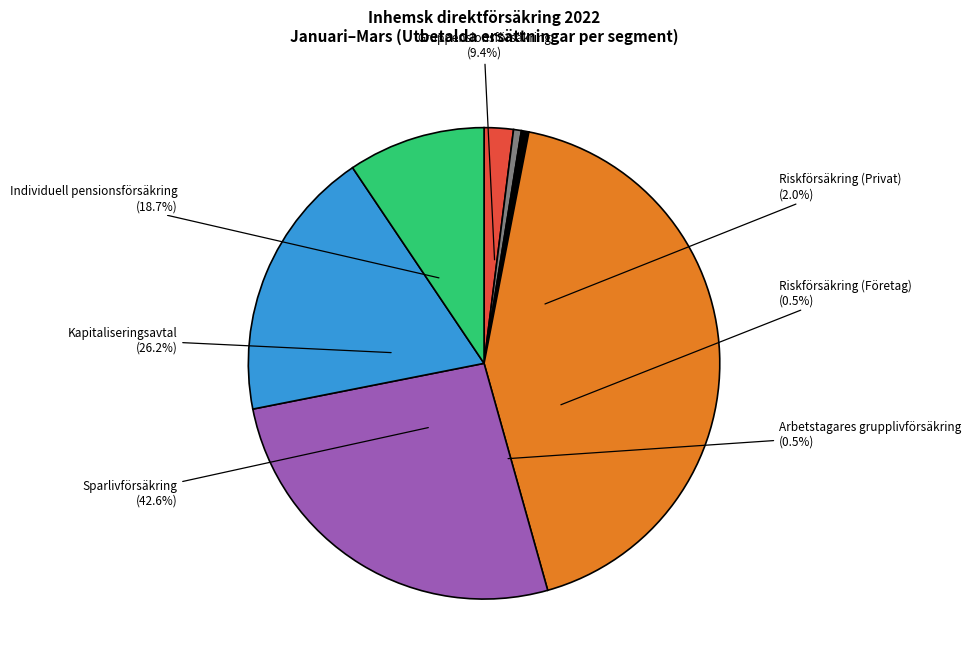

To the nearest percent, what is the difference between the largest and smallest slice percentages?

42%